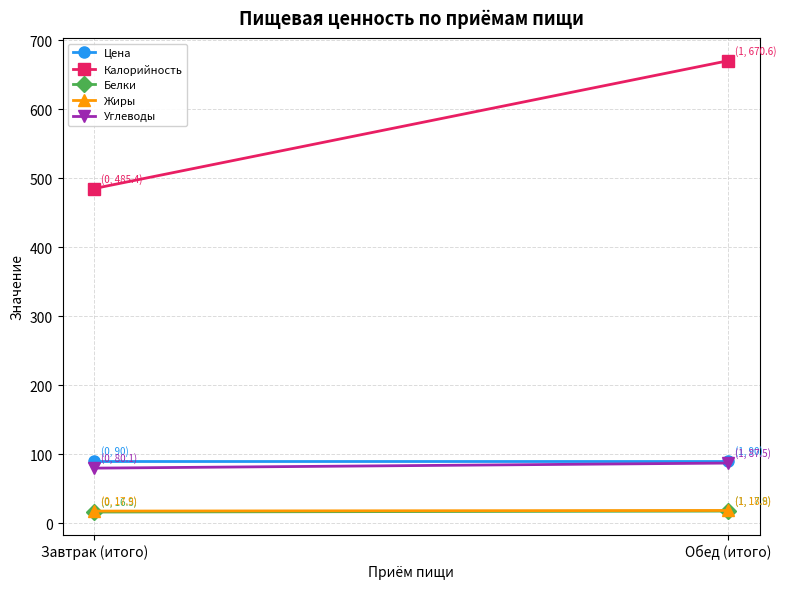

At which label does Калорийность reach its peak?

Обед (итого)